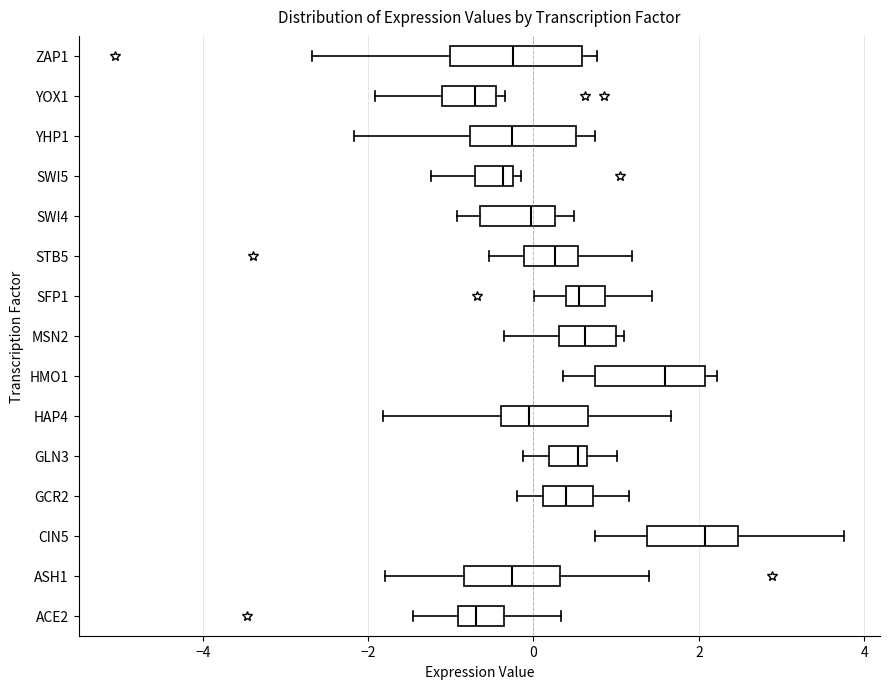

Which box is the widest, from its left edge to its right edge?

ZAP1